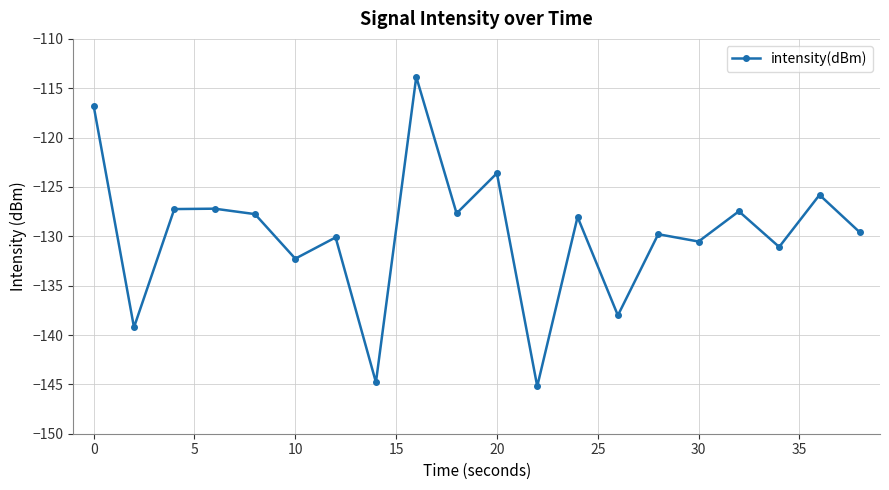

What is the value of the 8th point from the left?

-144.8